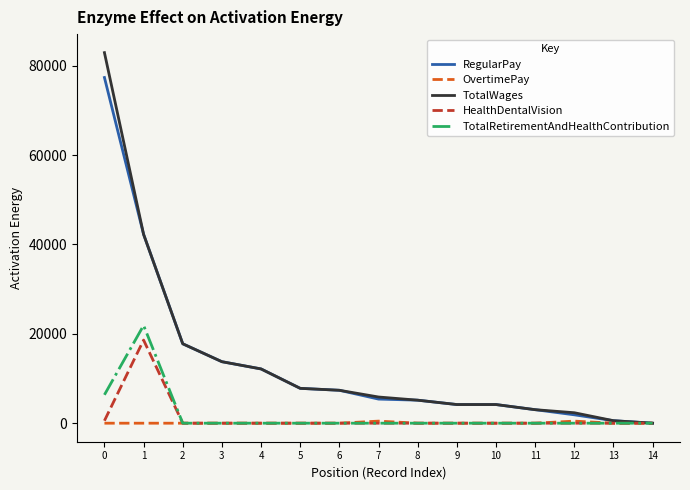

The value of TotalRetirementAndHealthContribution at 5 is 0. True or false?

True